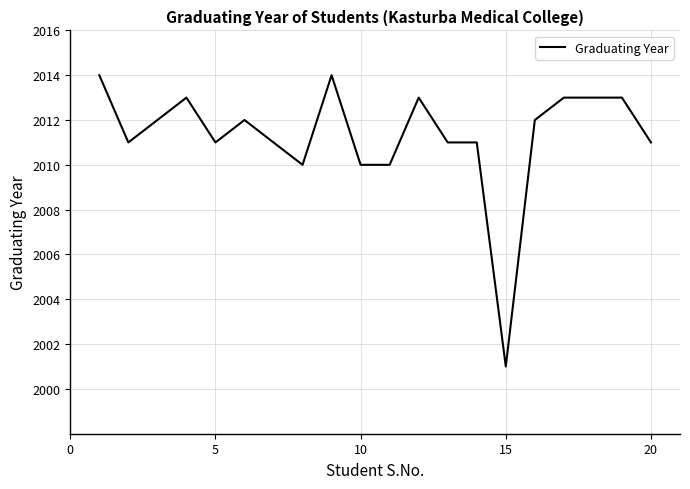

What is the greatest value displayed?

2014